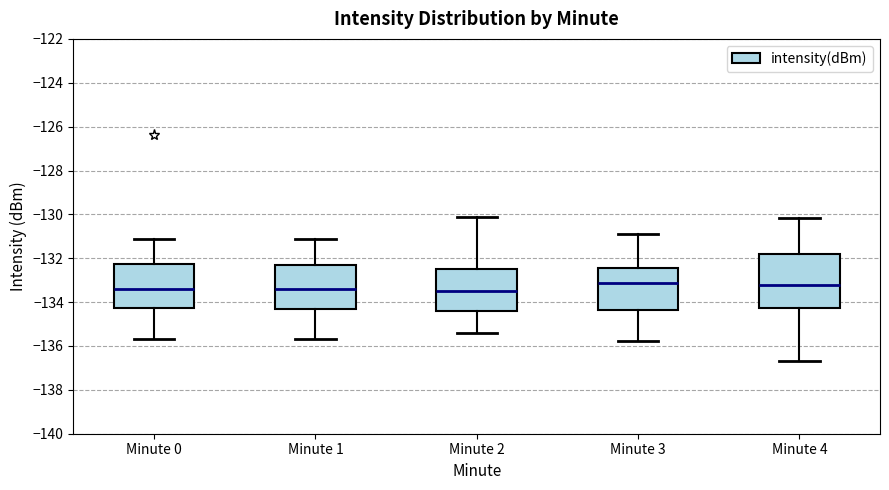

Where does the median line of the box for Minute 3 sit on the y-axis? The values are not printed on the chart, so give them approximately, as read against the axis.

-133.2